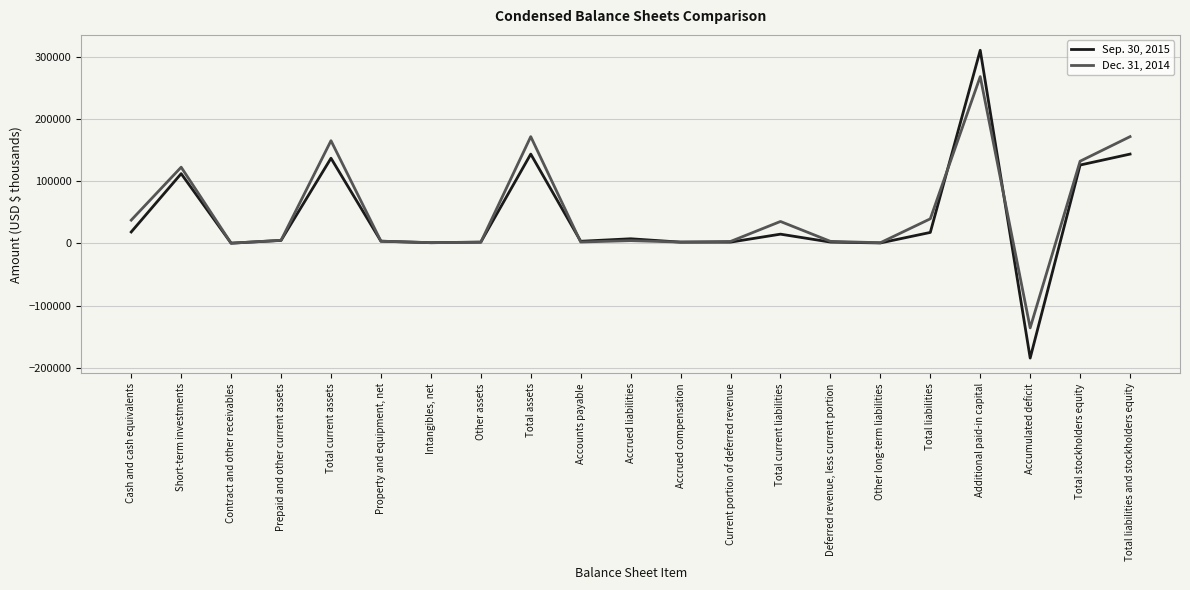

What value does the Sep. 30, 2015 series have at Total liabilities and stockholders equity?

143447